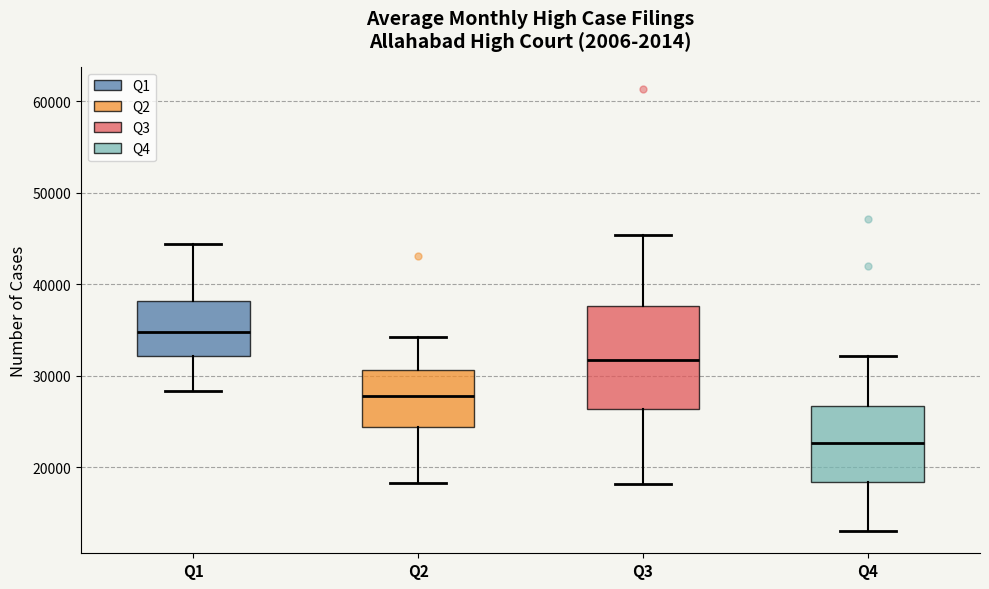

Which box's median line is the lowest?

Q4